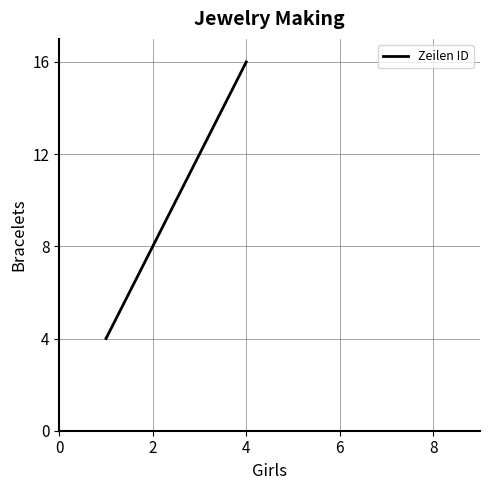

True or false: there are more than 2 points higher than both neighbors.

False